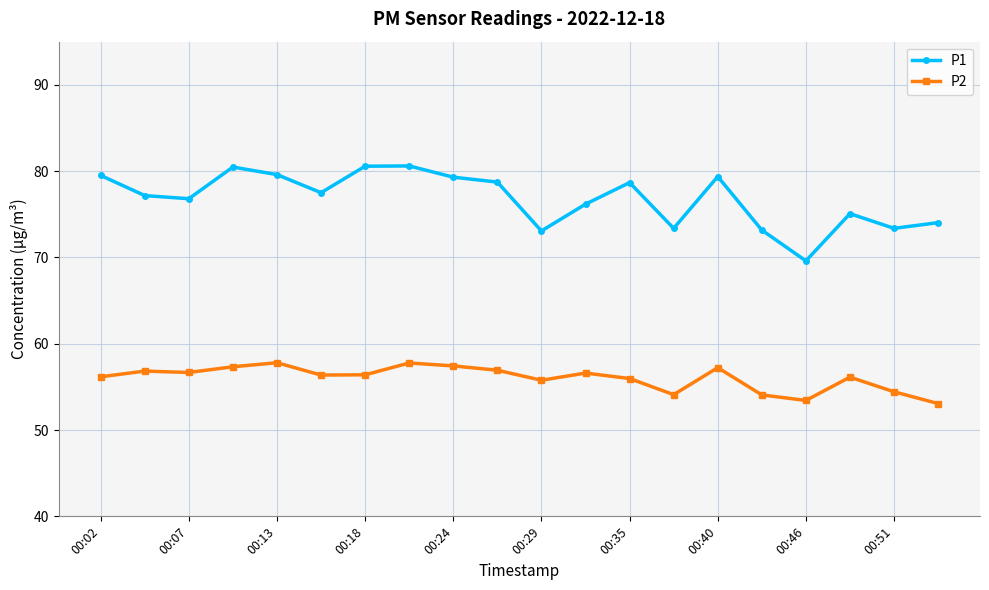

True or false: P2 and P1 cross at least once.

False